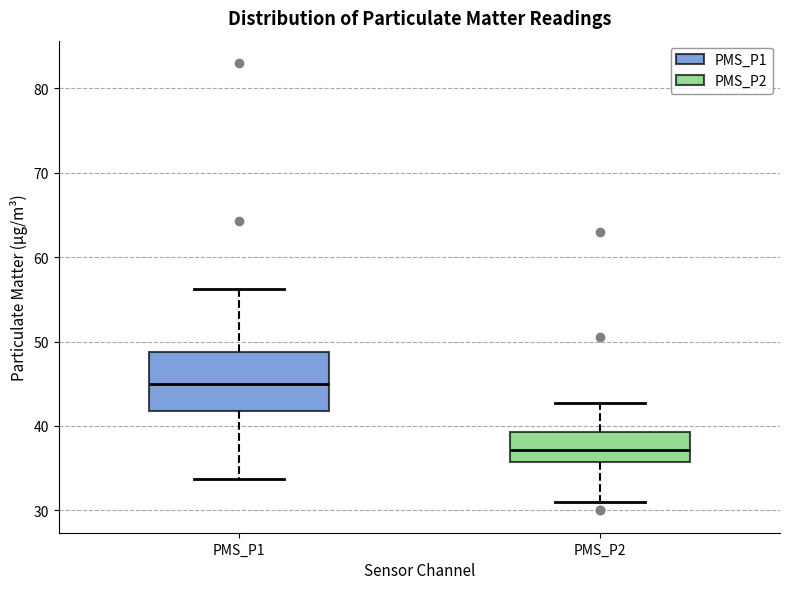

Where is the lower edge of the box for PMS_P1 on the y-axis? The values are not printed on the chart, so give them approximately, as read against the axis.

42